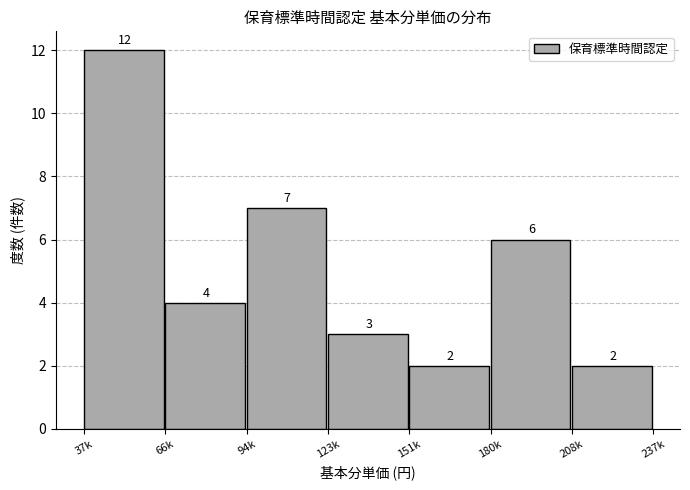

Reading left to right, transcribe all the data shown in this chart.

12	4	7	3	2	6	2